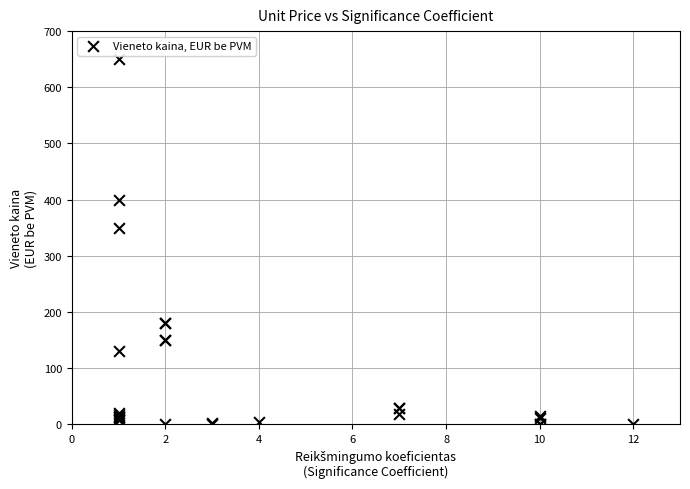

What Y value in the scatter plot is closest to 325?

350.0